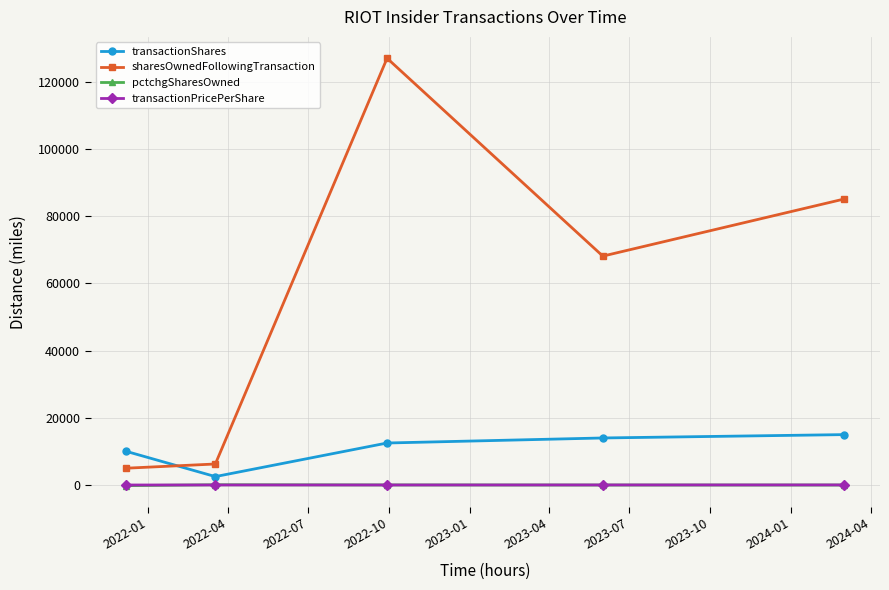

How many lines are shown in the chart?

4